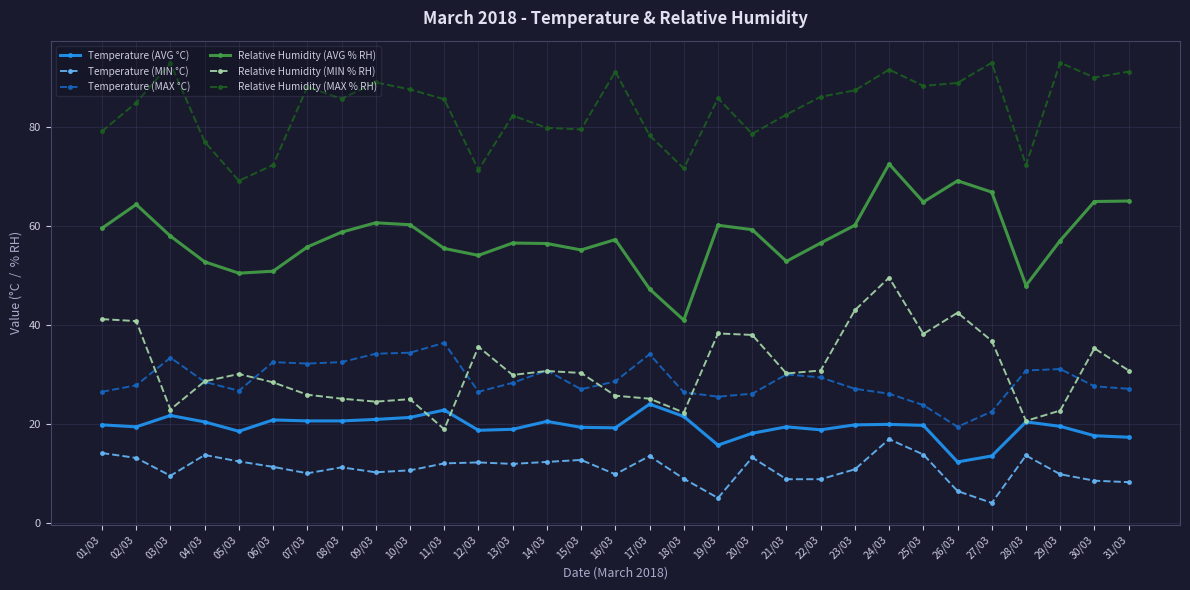

At how many categories does at least one series exceed 78?

25